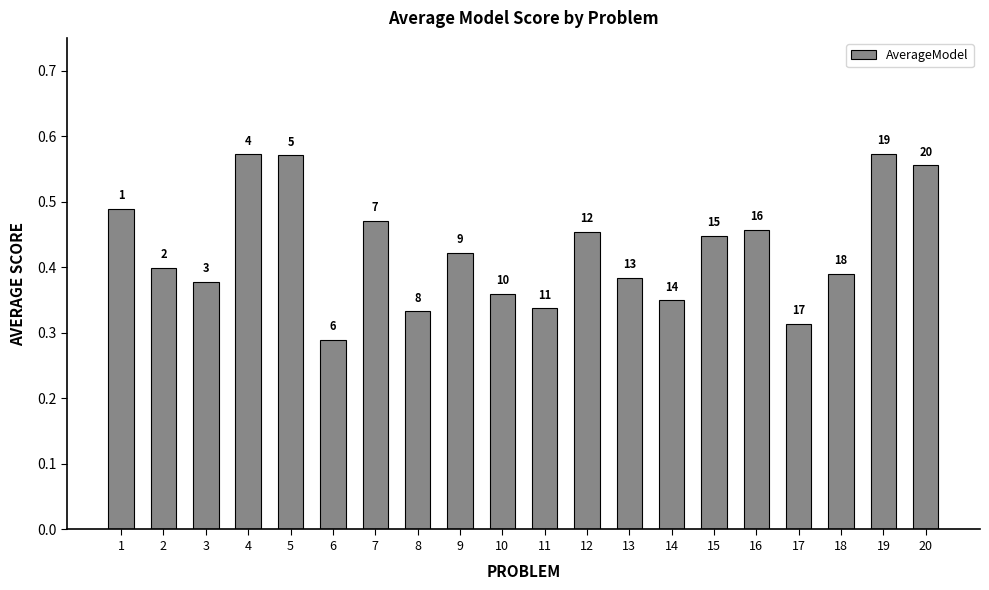

How many bars are there in total?

20